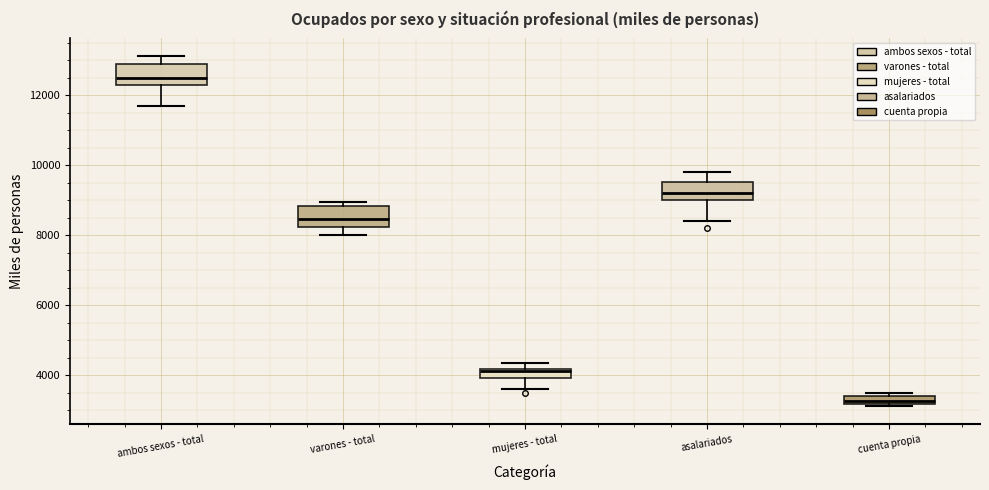

Where is the upper edge of the box for mujeres - total on the y-axis? The values are not printed on the chart, so give them approximately, as read against the axis.

4200